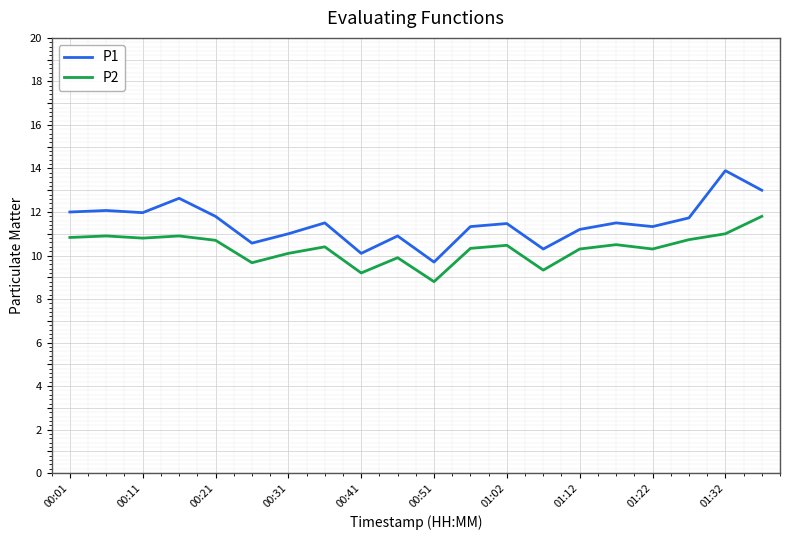

What is the maximum value for P2?

11.8